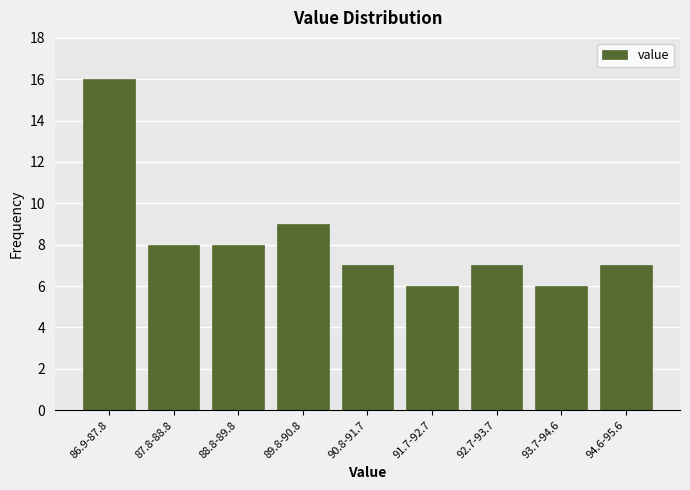

Reading left to right, list all the values displayed in this chart.

16	8	8	9	7	6	7	6	7